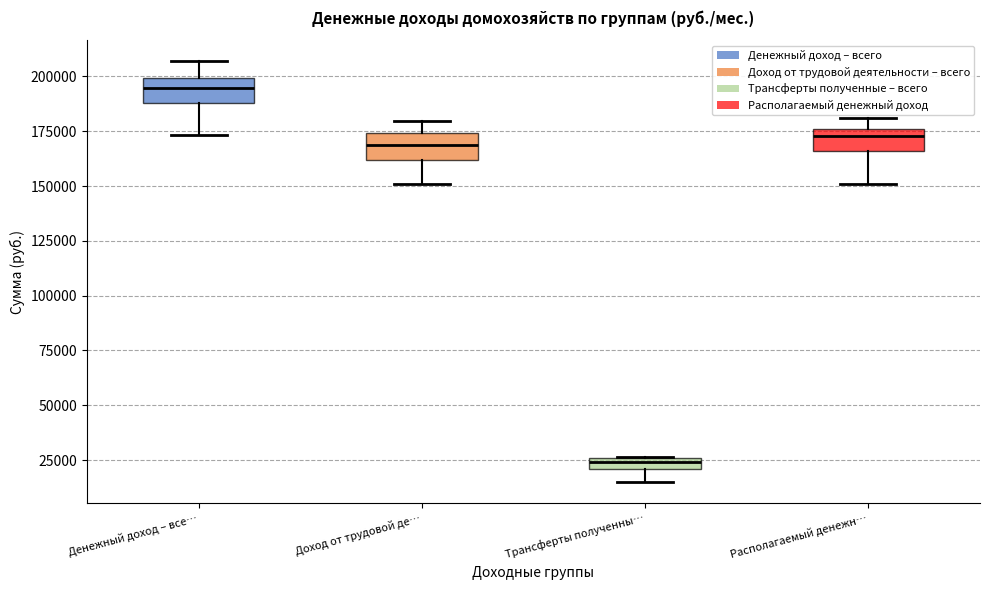

Where is the lower edge of the box for Располагаемый денежн… on the y-axis? The values are not printed on the chart, so give them approximately, as read against the axis.

165000